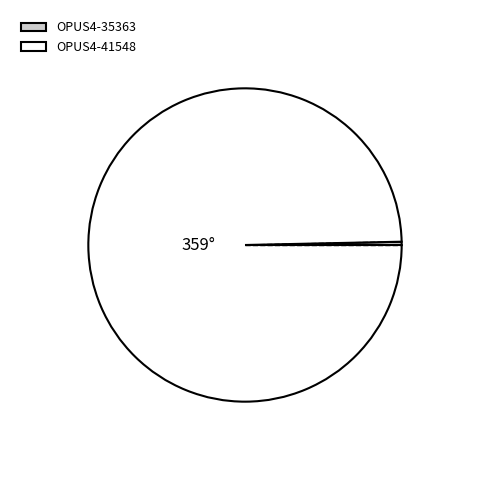

Which category accounts for the majority?

OPUS4-41548